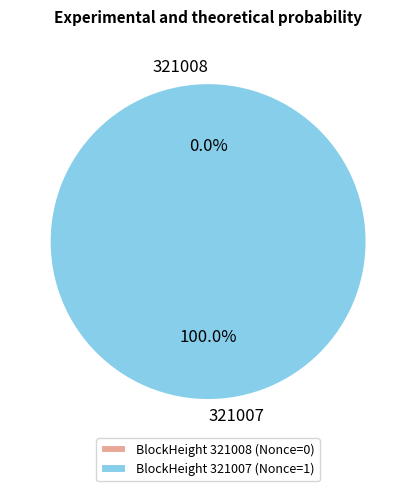

How many slices are in this pie chart?

2